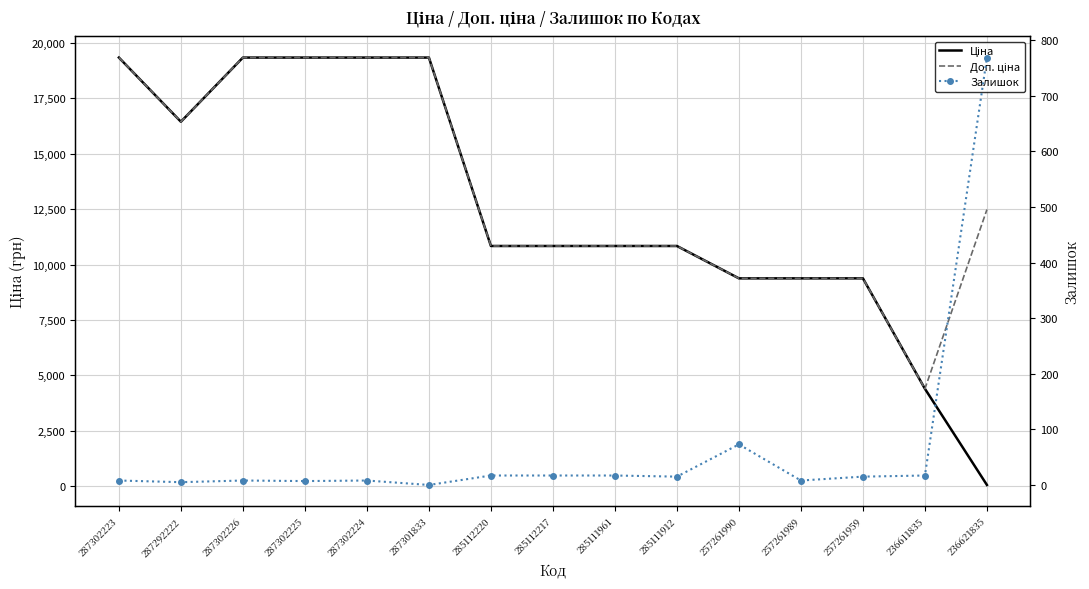

At which category does Доп. ціна reach its first local valley?

287292222